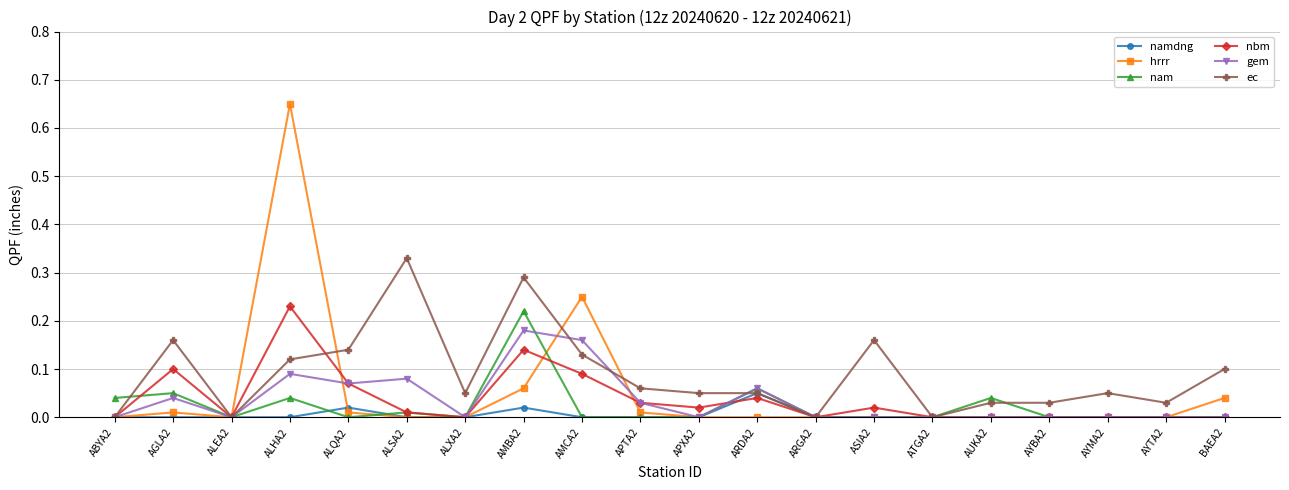

Between AMCA2 and ARGA2, which series saw the biggest shift?

hrrr